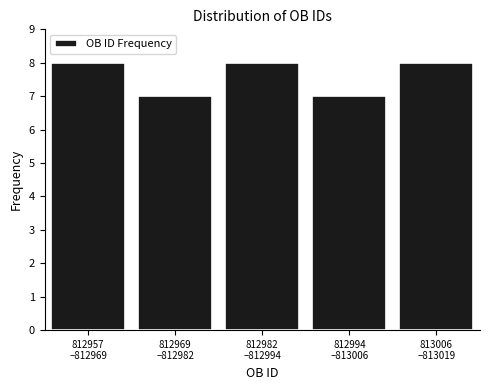

Reading right to left, what are all the values shown in this chart?

8	7	8	7	8